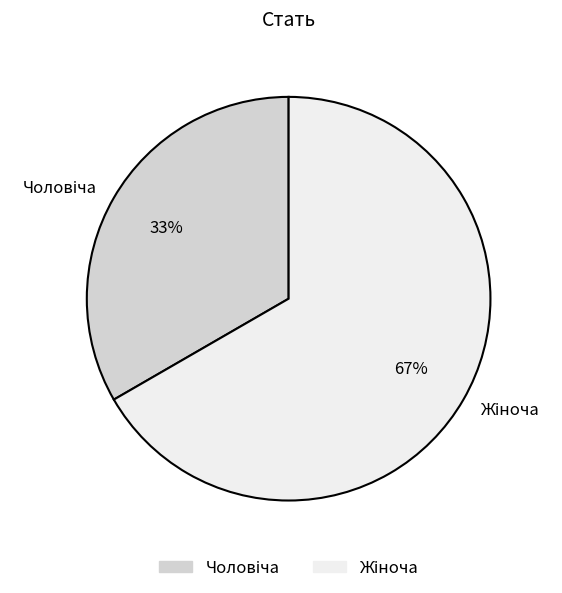

To the nearest percent, what is the average slice percentage?

50%